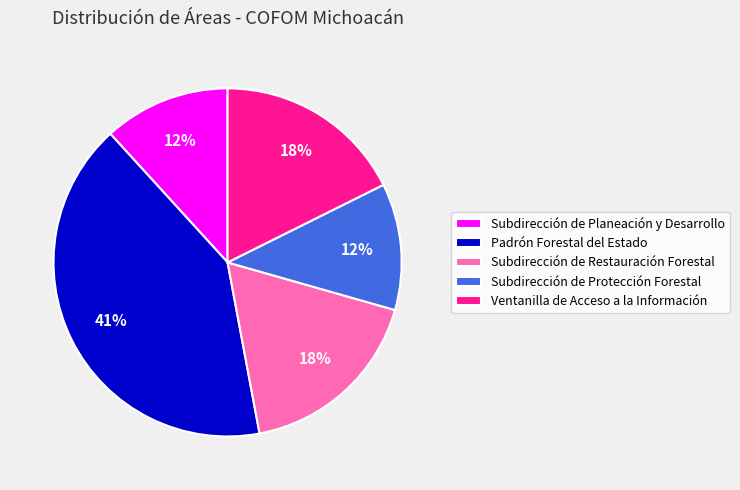

To the nearest percent, what is the average slice percentage?

20%